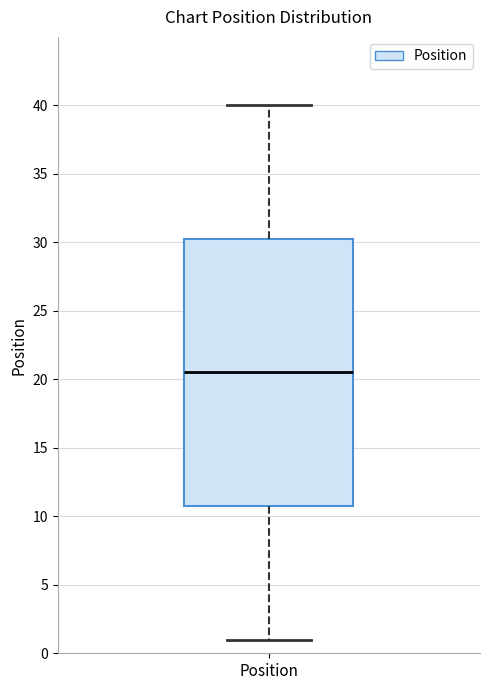

Where does the lower whisker of the box for Position end on the y-axis? The values are not printed on the chart, so give them approximately, as read against the axis.

1.0